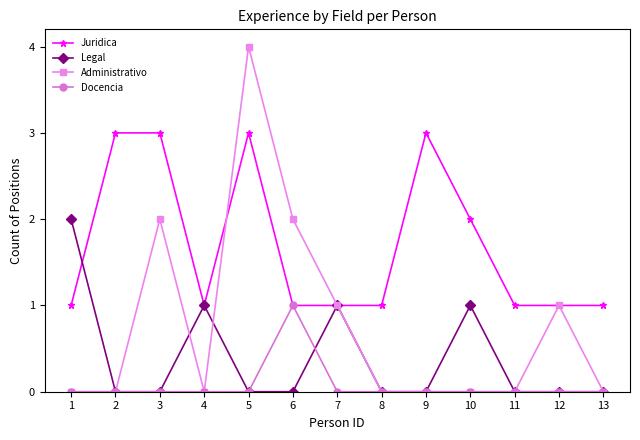

What is the spread (max minus min) of values at 5?

4